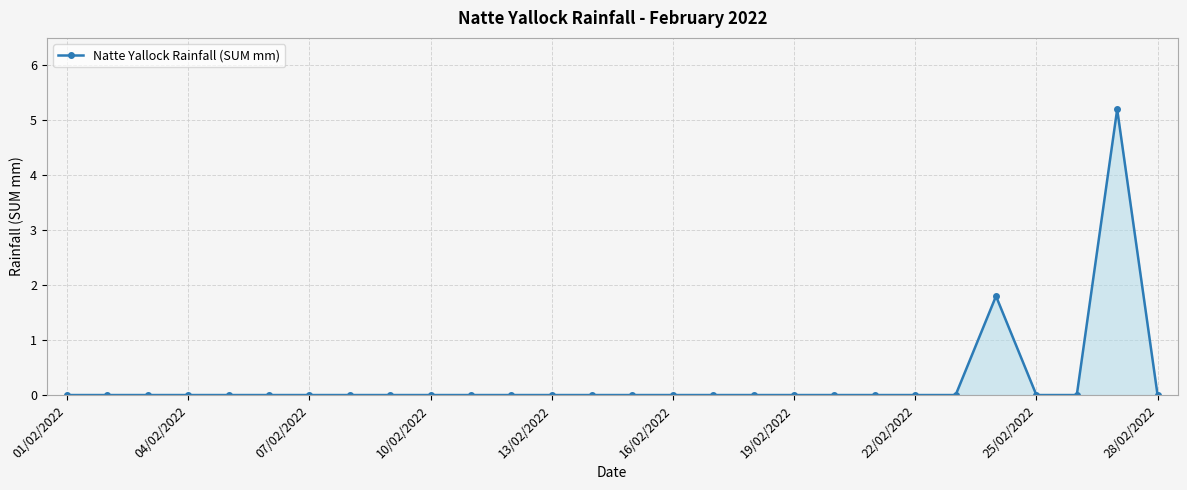

True or false: the data has more than 1 interior local peaks.

True